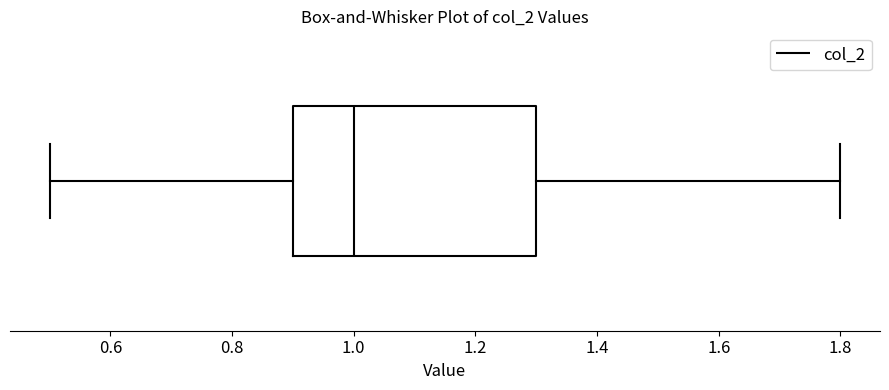

Transcribe this box plot: give where the median line is, the range the box spans, and where the two whiskers end, as read against the x-axis. The values are not printed on the chart, so give them approximately, as read against the axis.

median 1.0, box 0.9 to 1.3, whiskers 0.5 to 1.8